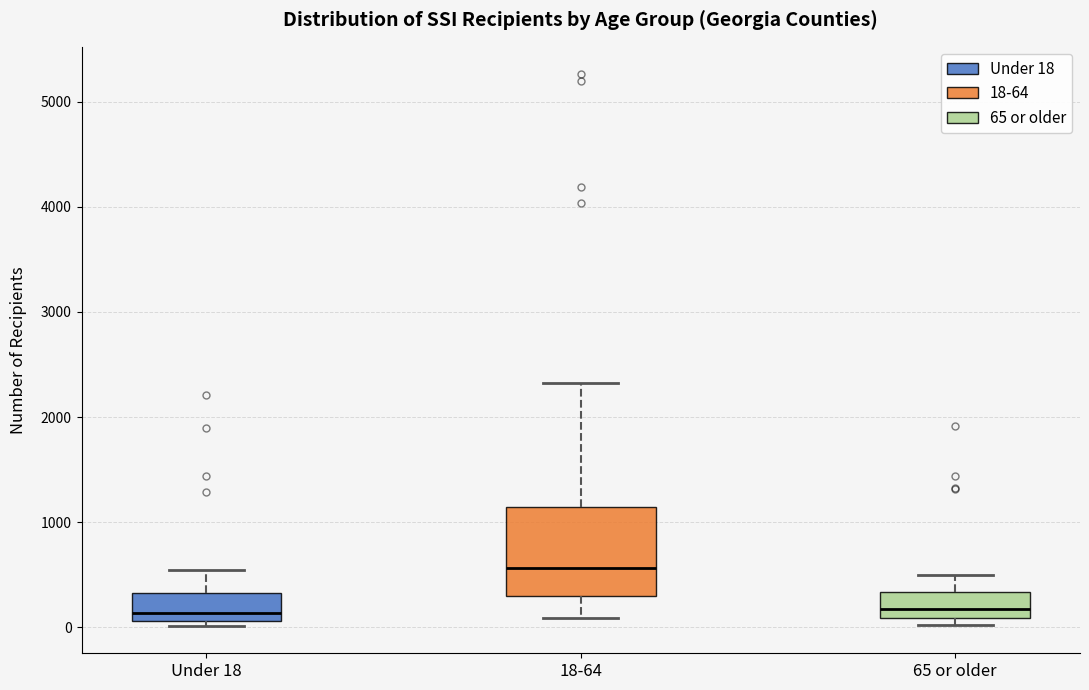

Where does the upper whisker of the box for 18-64 end on the y-axis? The values are not printed on the chart, so give them approximately, as read against the axis.

2300